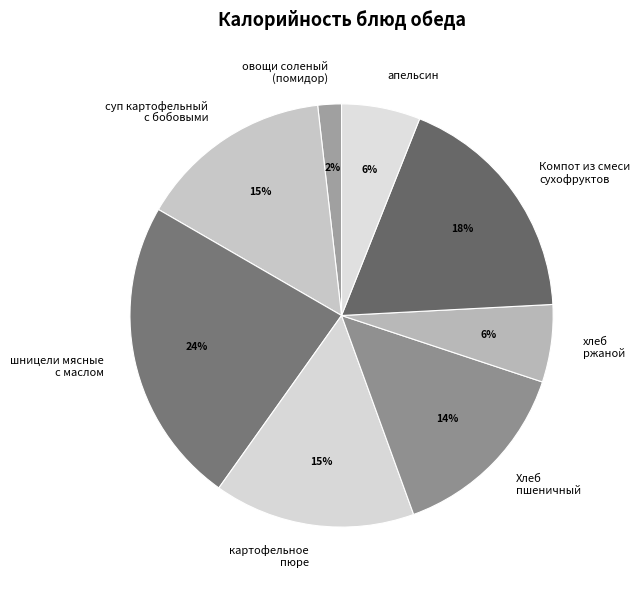

How many segments does this pie chart have?

8